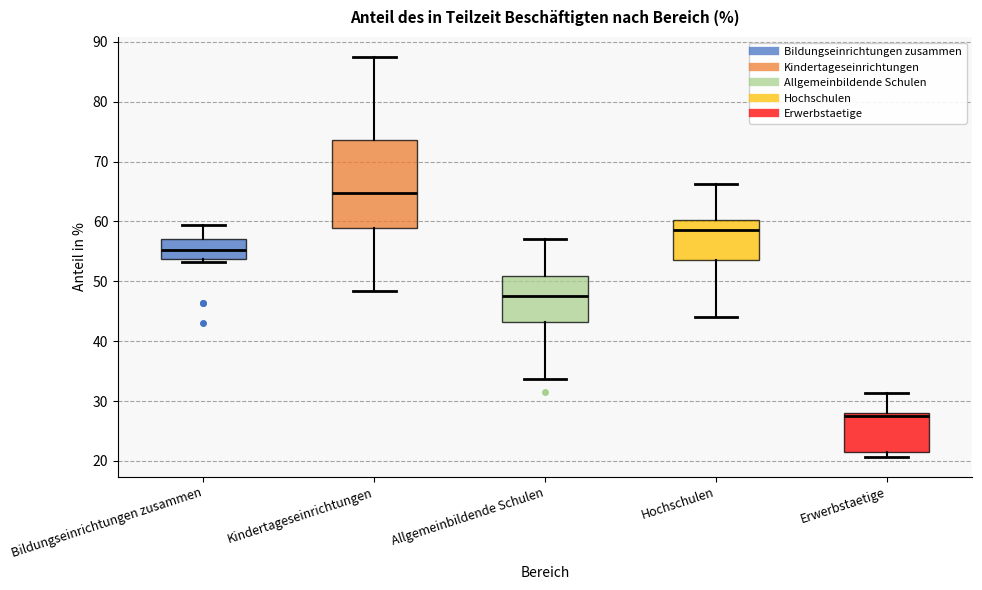

Reading left to right, read every box against the y-axis: the position of its median line, the range the box covers, and the ends of its whiskers. The values are not printed on the chart, so give them approximately, as read against the axis.

Bildungseinrichtungen zusammen: median 55, box 54 to 57, whiskers 53 to 59
Kindertageseinrichtungen: median 65, box 59 to 74, whiskers 48 to 87
Allgemeinbildende Schulen: median 48, box 43 to 51, whiskers 34 to 57
Hochschulen: median 59, box 54 to 60, whiskers 44 to 66
Erwerbstaetige: median 27, box 22 to 28, whiskers 21 to 31